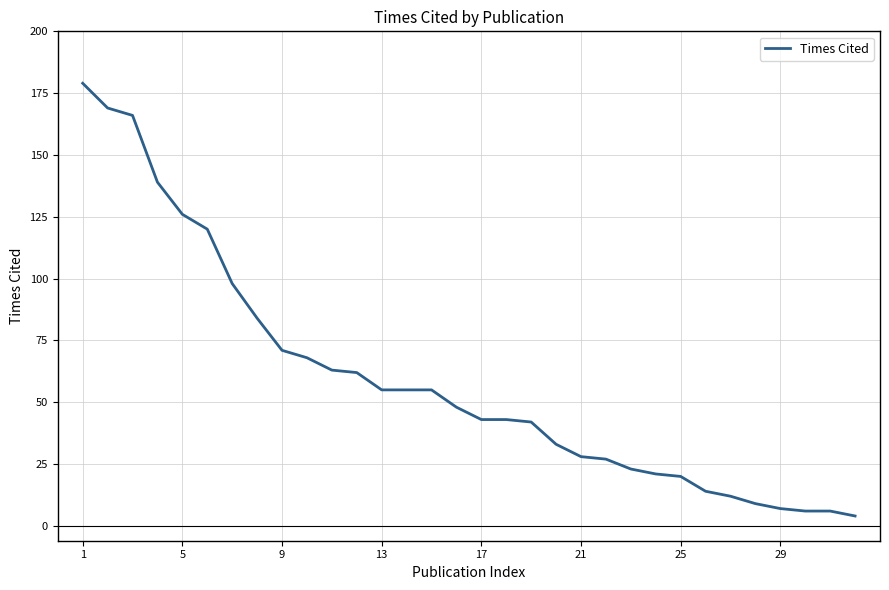

Is this an area chart (filled region under the line)?

No